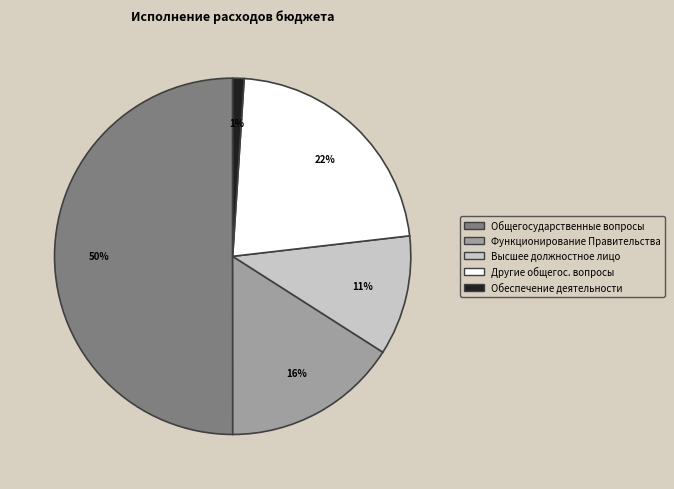

Is it true that Общегосударственные вопросы is 43% of the pie?

False